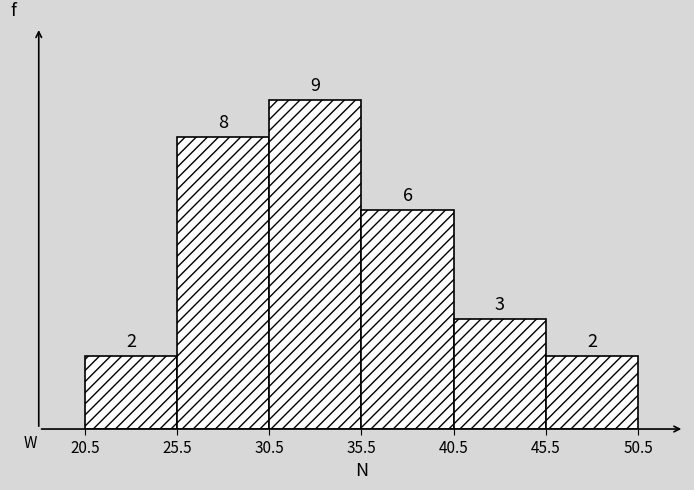

Reading left to right, list every bar in this chart as the range it spans on the x-axis followed by its height.

20.5 to 25.5: 2
25.5 to 30.5: 8
30.5 to 35.5: 9
35.5 to 40.5: 6
40.5 to 45.5: 3
45.5 to 50.5: 2